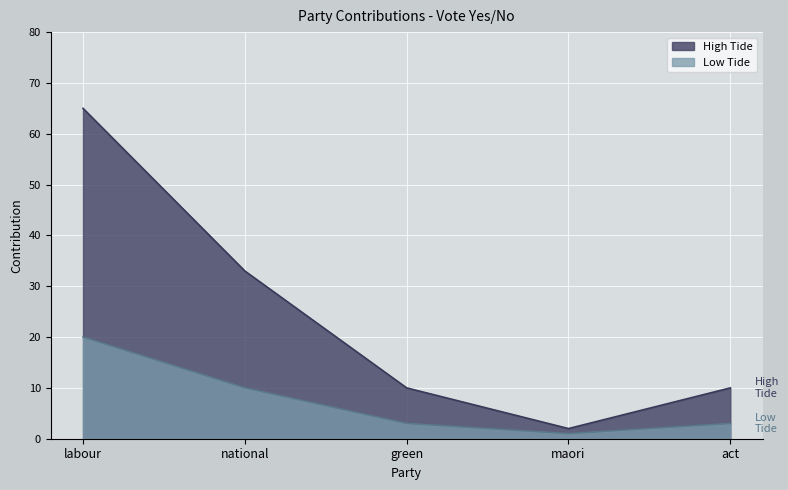

Does the chart display data point markers on the line(s)?

No